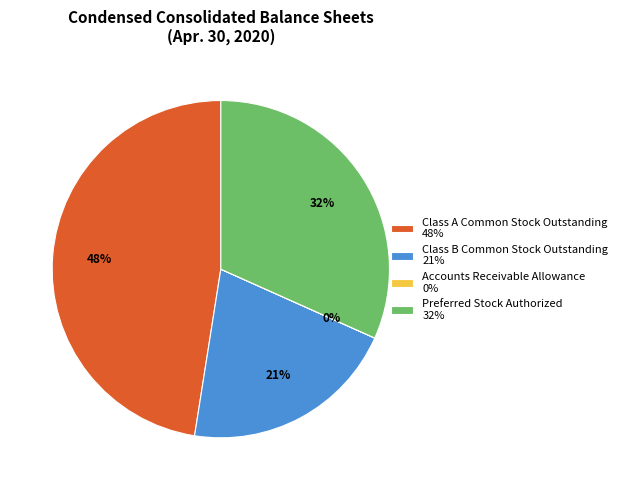

Is Class B Common Stock Outstanding the majority of the pie?

No